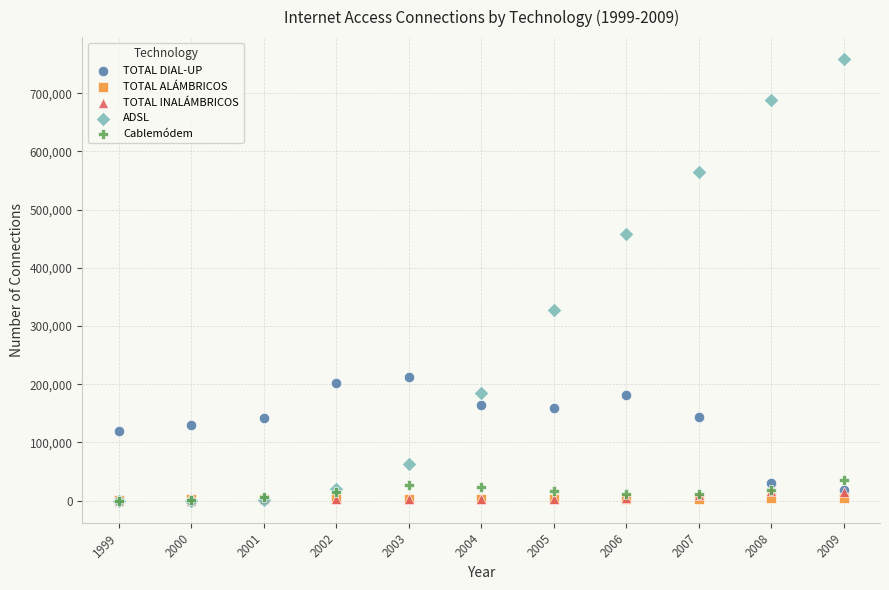

In the ADSL series, what Y value is closest to 379209?

327982